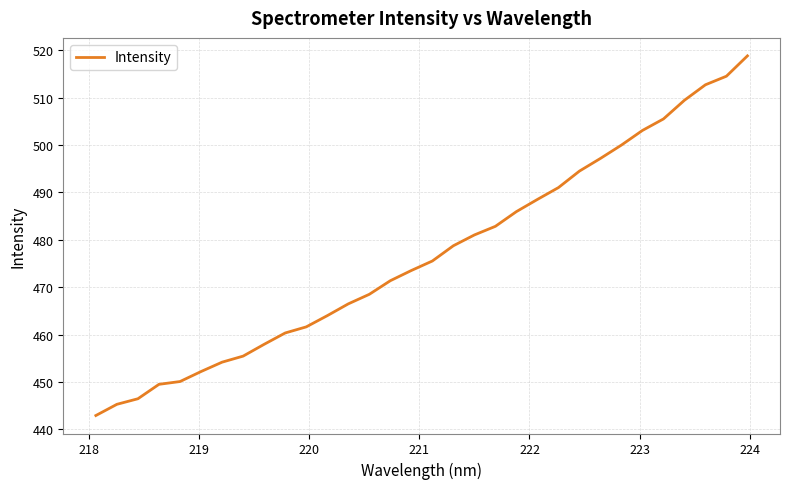

What is the difference between the maximum and minimum values?

75.9